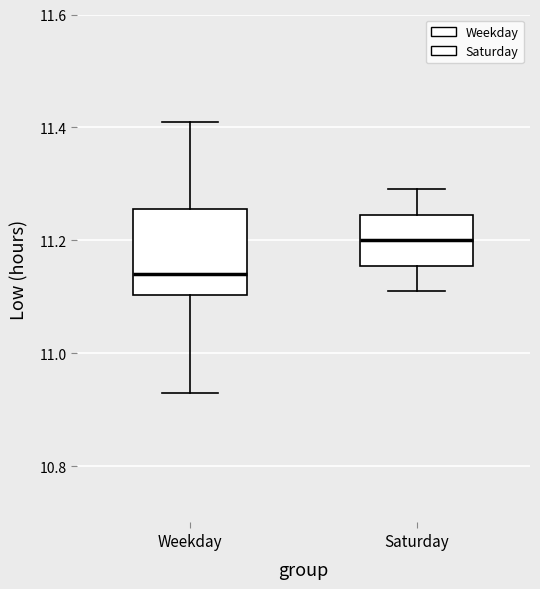

Reading left to right, read every box against the y-axis: the position of its median line, the range the box covers, and the ends of its whiskers. The values are not printed on the chart, so give them approximately, as read against the axis.

Weekday: median 11.14, box 11.10 to 11.26, whiskers 10.94 to 11.42
Saturday: median 11.20, box 11.16 to 11.24, whiskers 11.12 to 11.30